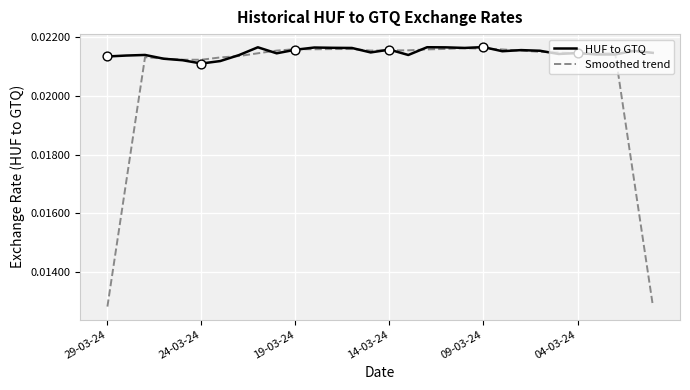

What are all the series names shown in the legend?

HUF to GTQ, Smoothed trend